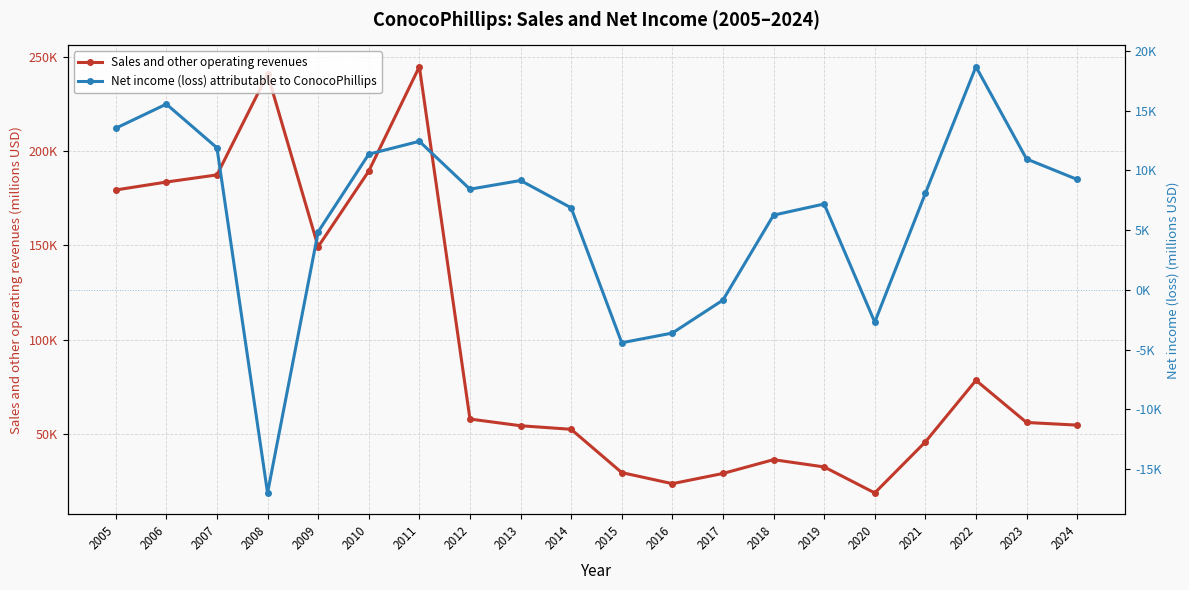

In Sales and other operating revenues, how many points are higher than both neighbors (excluding endpoints)?

4